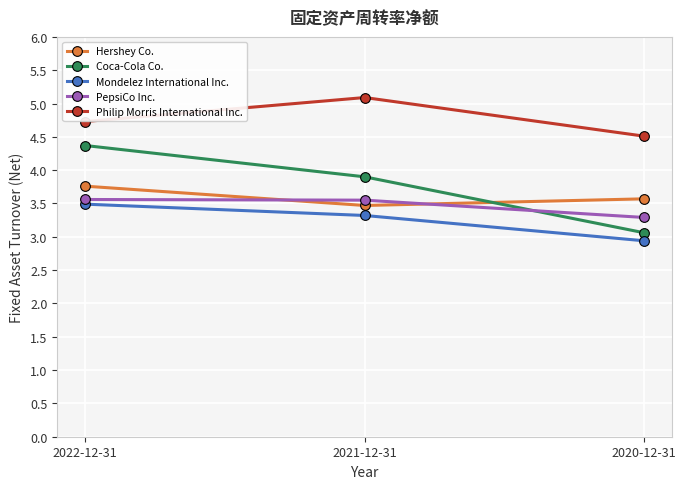

What are all the series names shown in the legend?

Hershey Co., Coca-Cola Co., Mondelez International Inc., PepsiCo Inc., Philip Morris International Inc.